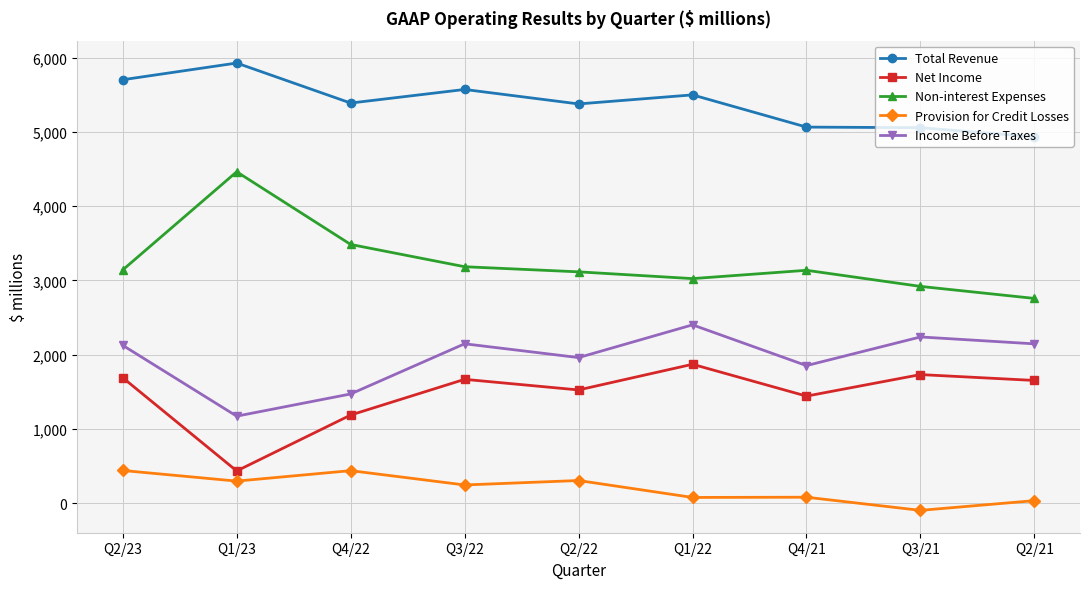

Rank the series at Q2/21 from lowest to highest value.

Provision for Credit Losses, Net Income, Income Before Taxes, Non-interest Expenses, Total Revenue